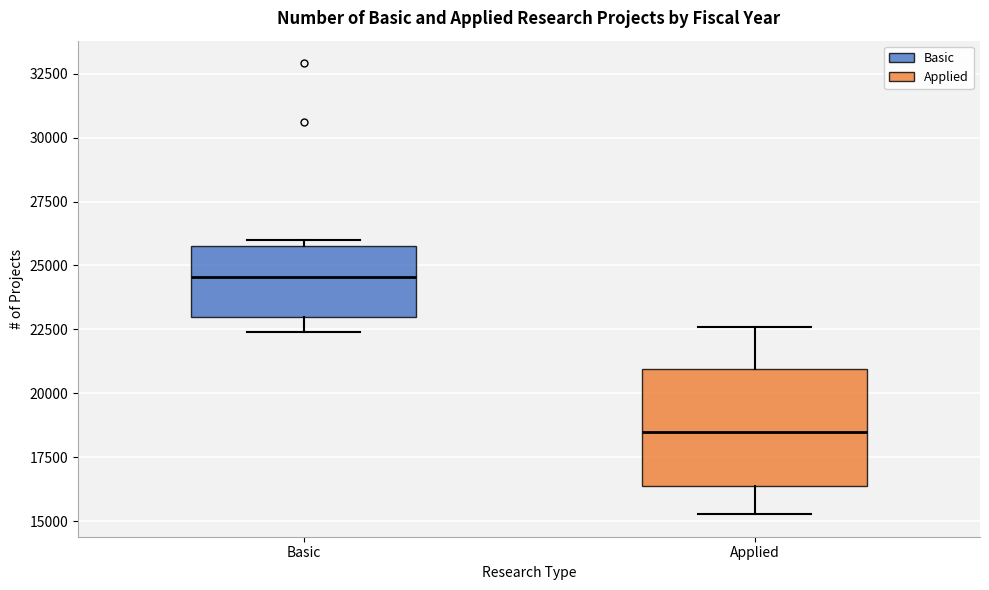

Reading left to right, transcribe this box plot: for each box, give where its median line is, the range the box spans, and where its two whiskers end, as read against the y-axis. The values are not printed on the chart, so give them approximately, as read against the axis.

Basic: median 24500, box 23000 to 26000, whiskers 22500 to 26000 (just above the box's upper edge)
Applied: median 18500, box 16500 to 21000, whiskers 15500 to 22500